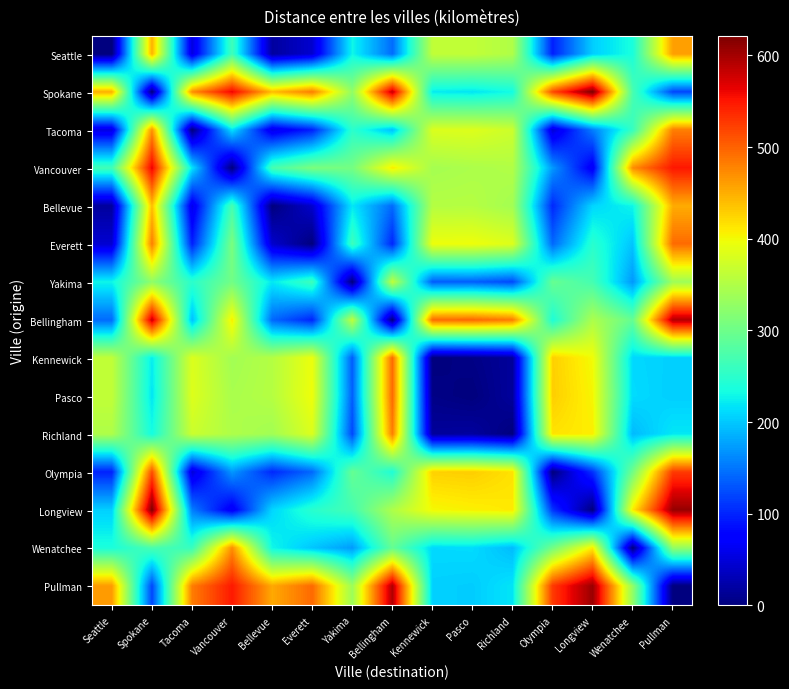

How many series are shown in this chart?

15